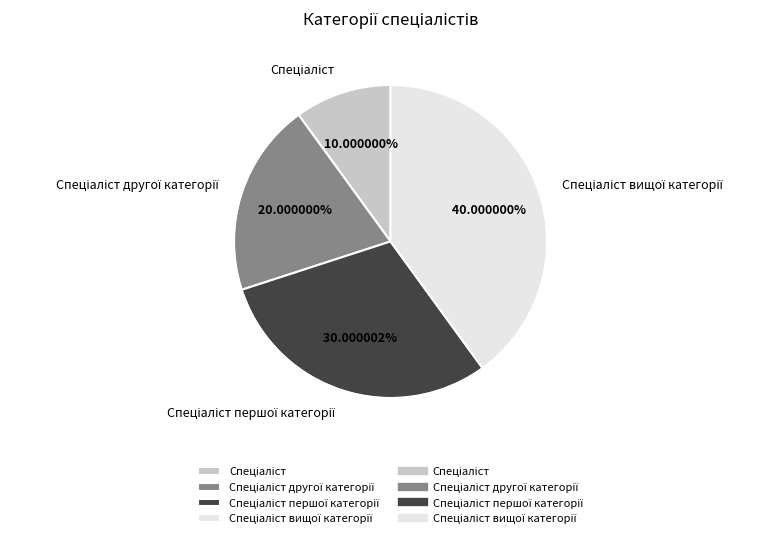

How many segments does this pie chart have?

4